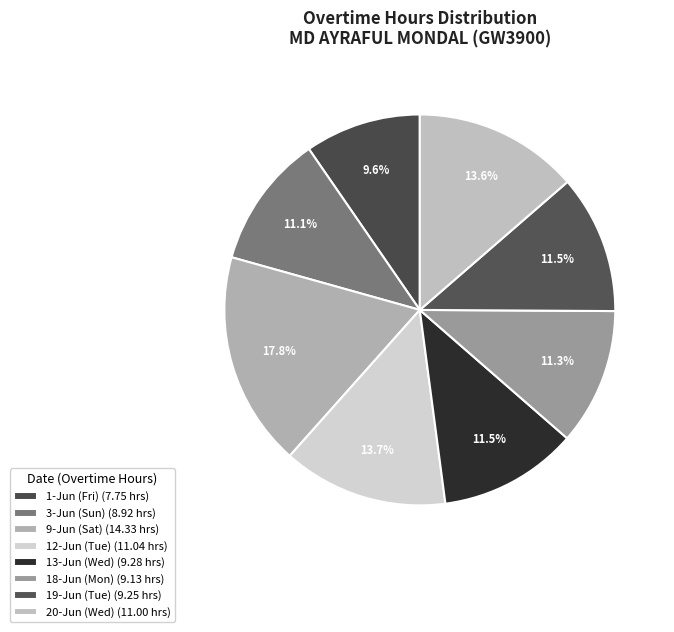

What is the smallest slice in the pie chart?

1-Jun (Fri)